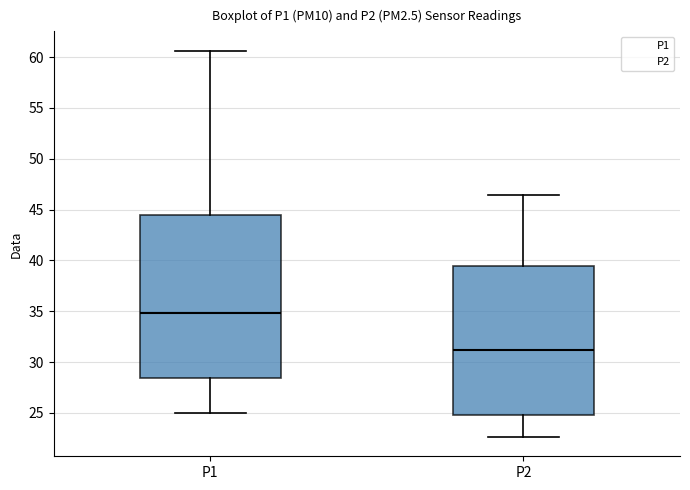

Comparing the boxes themselves (not the whiskers), which one is the tallest?

P1